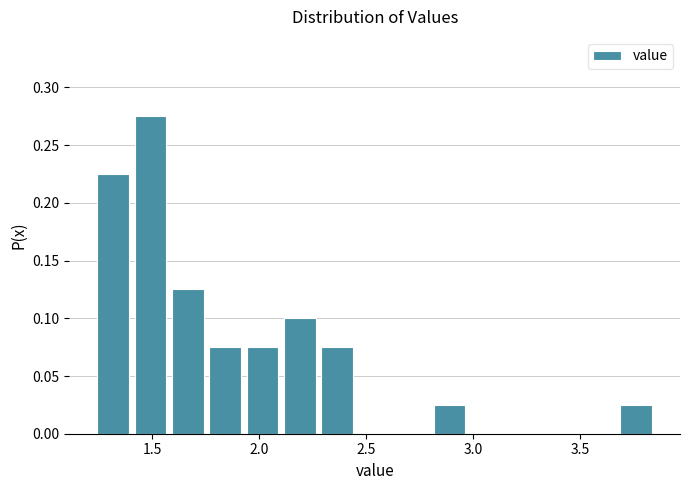

Read against the x-axis, roughly where is the centre of the tallest bar?

1.50